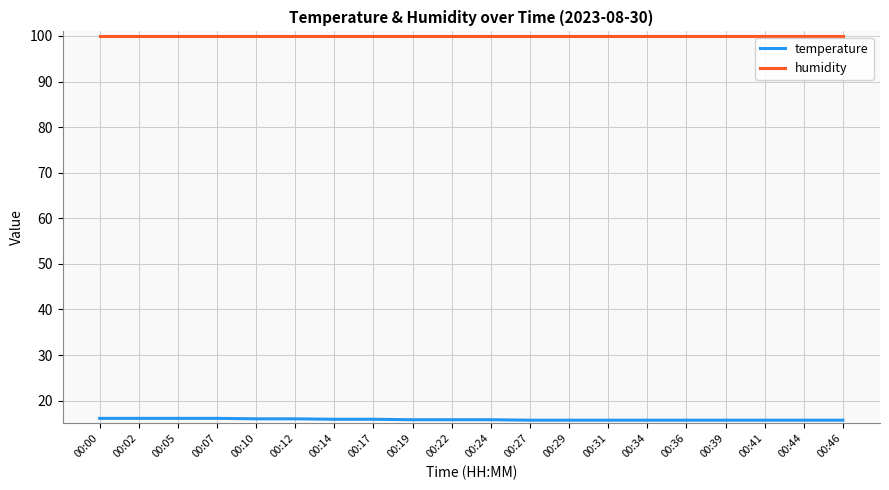

Is the value of temperature at 00:39 greater than the value of humidity at 00:27?

No